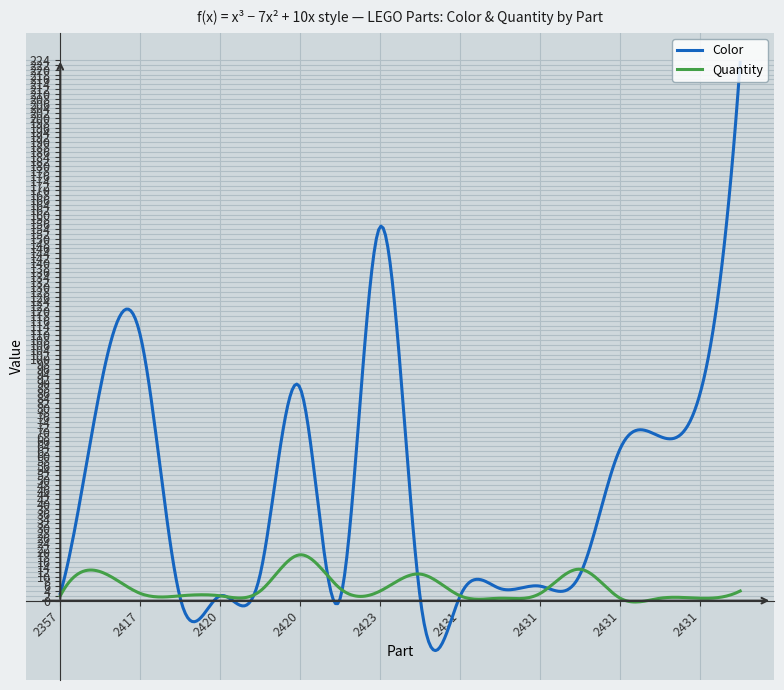

Which series has the largest total across all categories?

Color